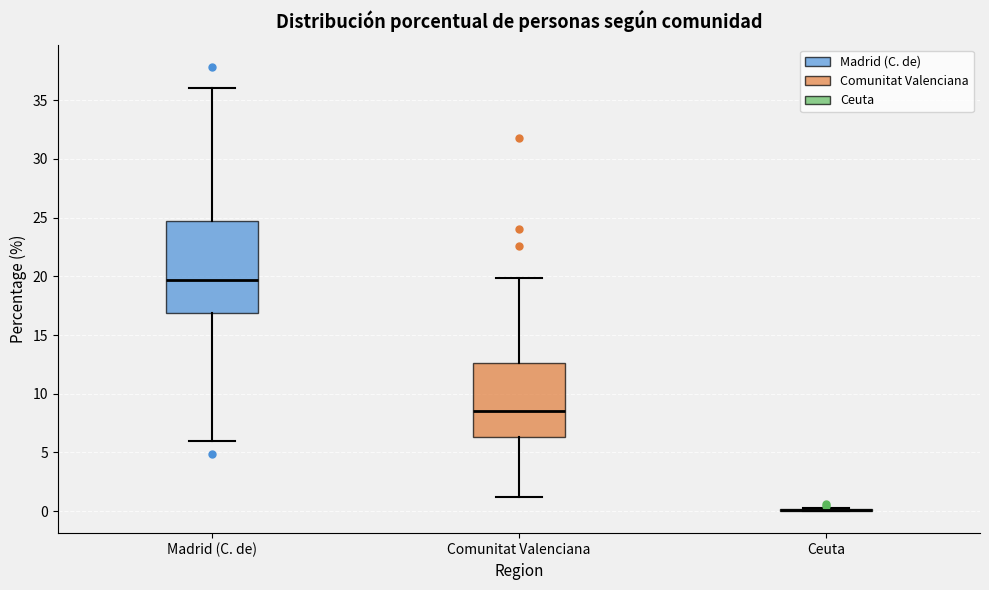

Reading left to right, transcribe this box plot: for each box, give where its median line is, the range the box spans, and where its two whiskers end, as read against the y-axis. The values are not printed on the chart, so give them approximately, as read against the axis.

Madrid (C. de): median 19.5, box 17.0 to 25.0, whiskers 6.0 to 36.0
Comunitat Valenciana: median 8.5, box 6.5 to 12.5, whiskers 1.0 to 20.0
Ceuta: box collapsed to a line at 0.0, whiskers 0.0 to 0.5